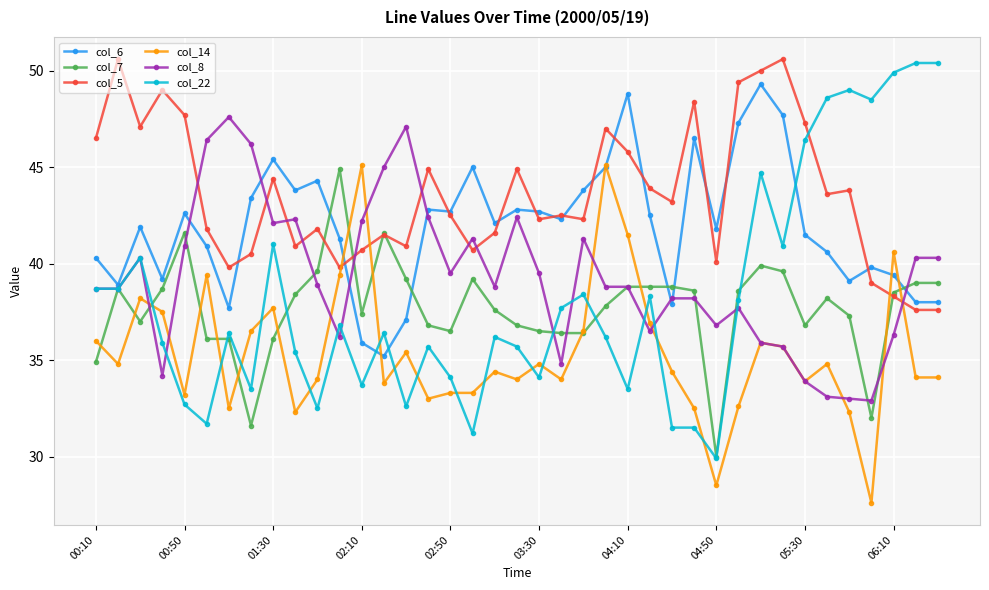

What is the maximum value for col_6?

49.3